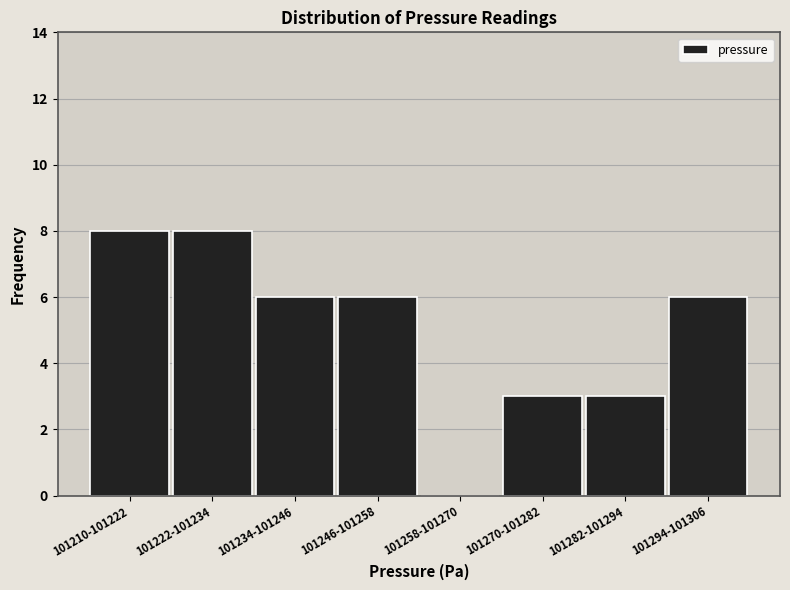

Reading right to left, list all the values displayed in this chart.

101294-101306=6	101282-101294=3	101270-101282=3	101258-101270=0	101246-101258=6	101234-101246=6	101222-101234=8	101210-101222=8